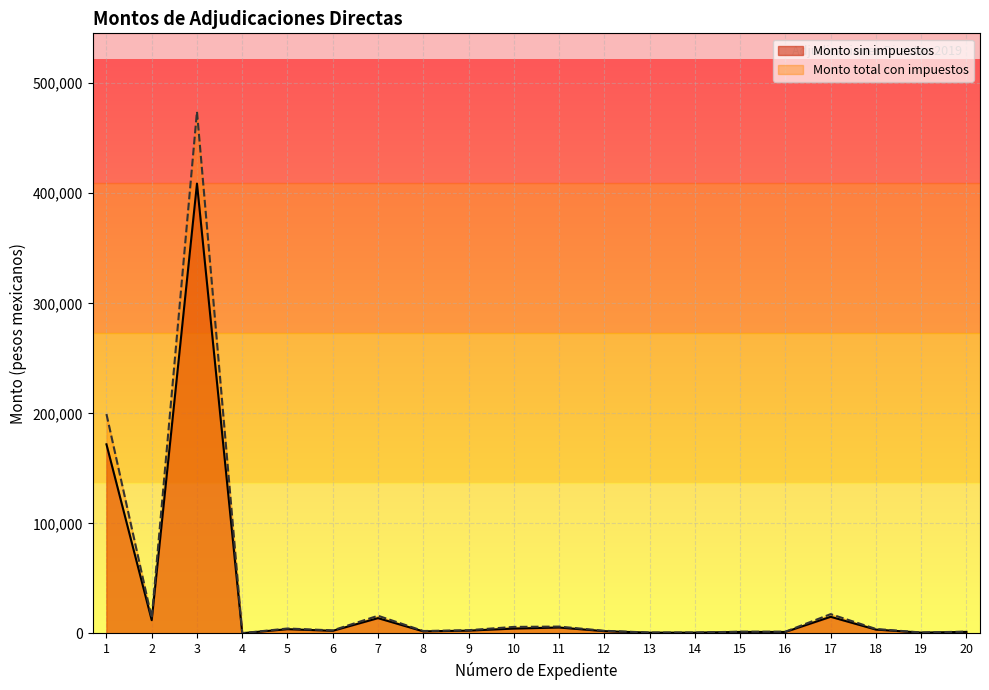

Which series changed the most between 1 and 2?

Monto total con impuestos